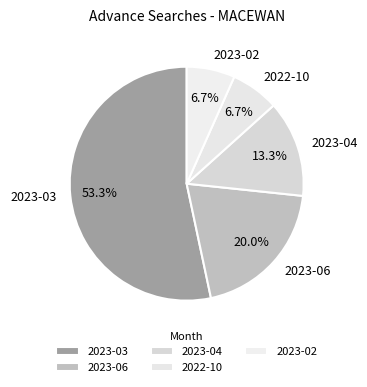

Combined, do 2022-10 and 2023-02 account for over 50%?

No